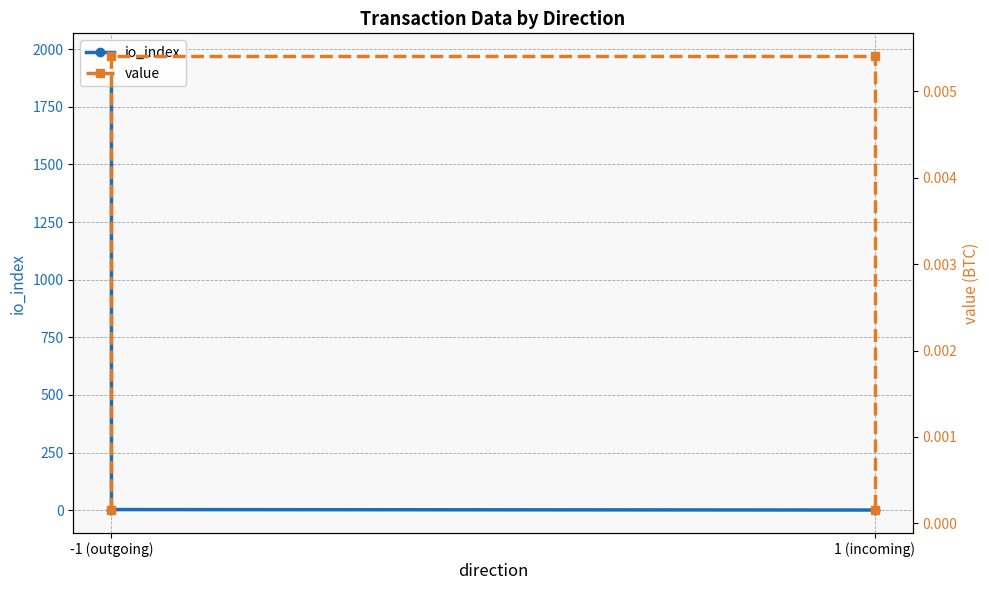

What is the difference between the highest and lowest values at -1 (outgoing)?

1970.0